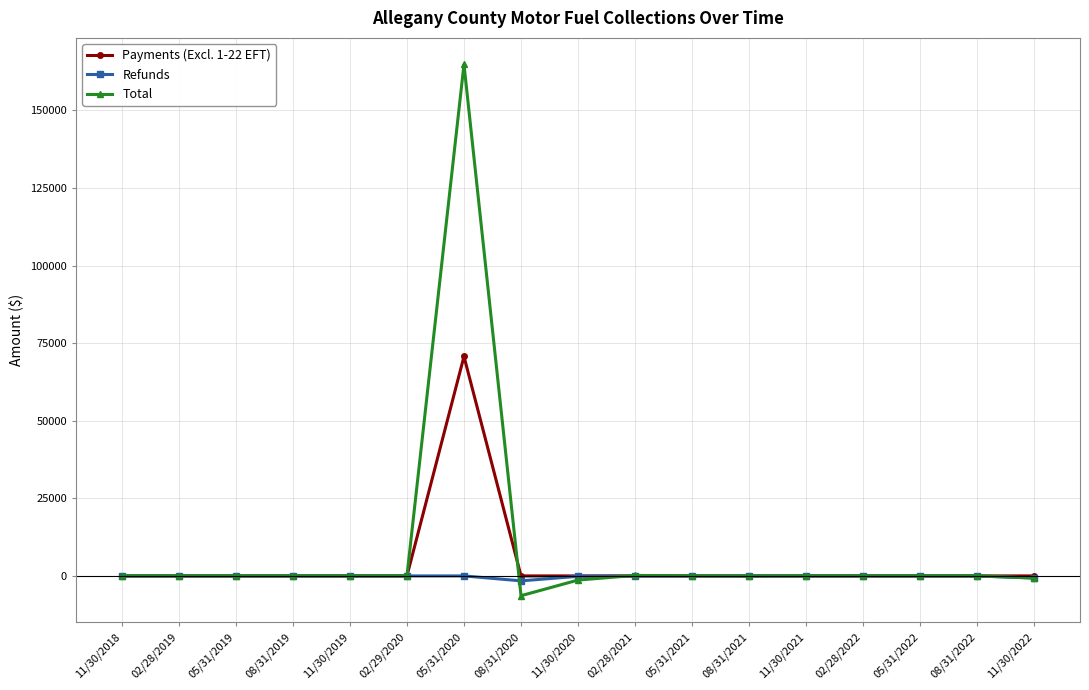

List the series in order of their peak value, highest first.

Total, Payments (Excl. 1-22 EFT), Refunds